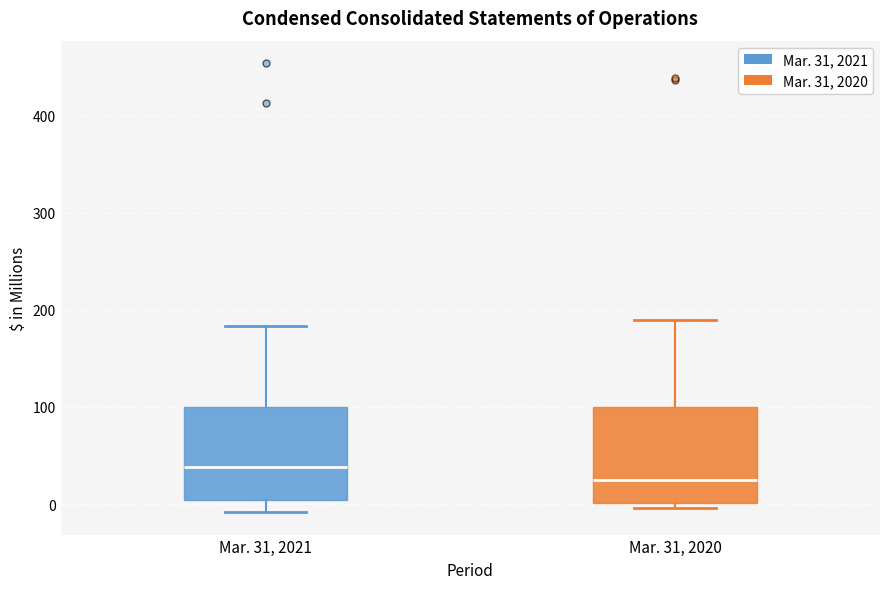

Where does the upper whisker of the box for Mar. 31, 2020 end on the y-axis? The values are not printed on the chart, so give them approximately, as read against the axis.

190